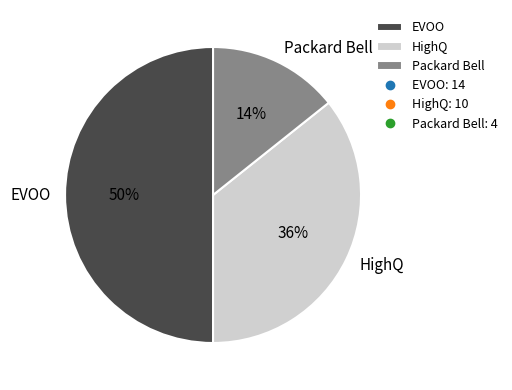

What is the smallest slice in the pie chart?

Packard Bell